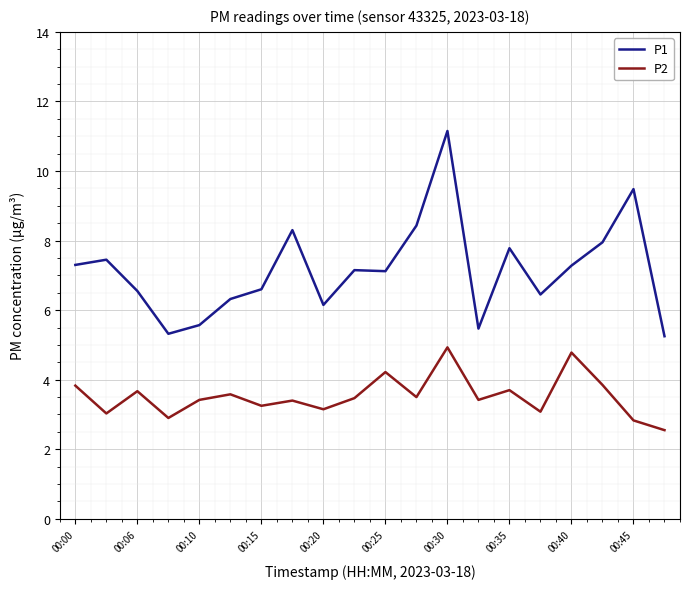

True or false: P1 and P2 intersect in this chart.

False